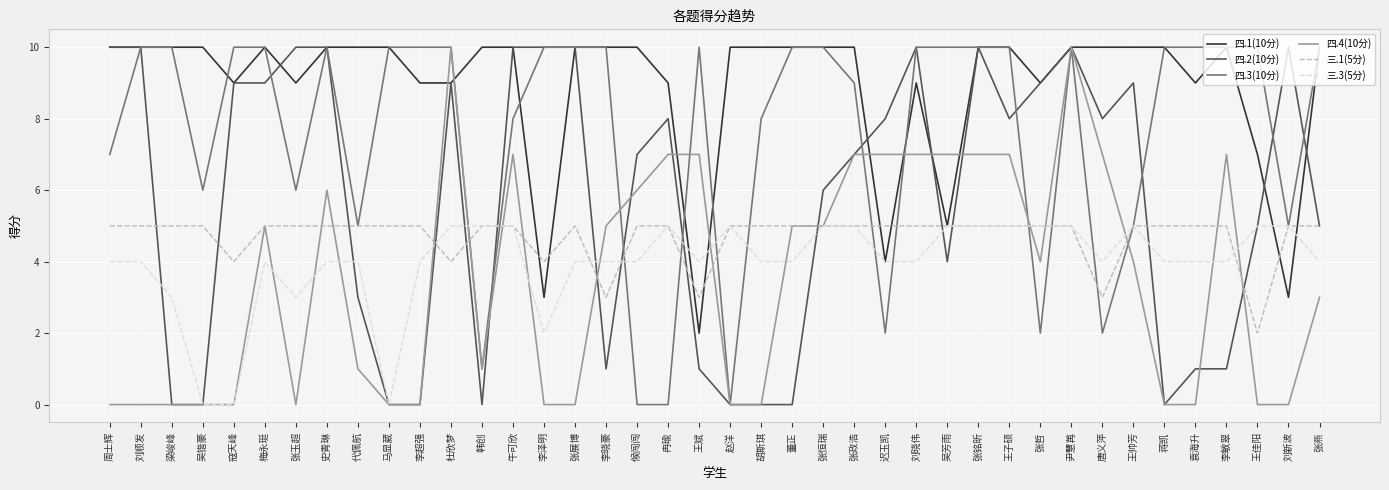

What is the total value across all series at 牛可欣?

45